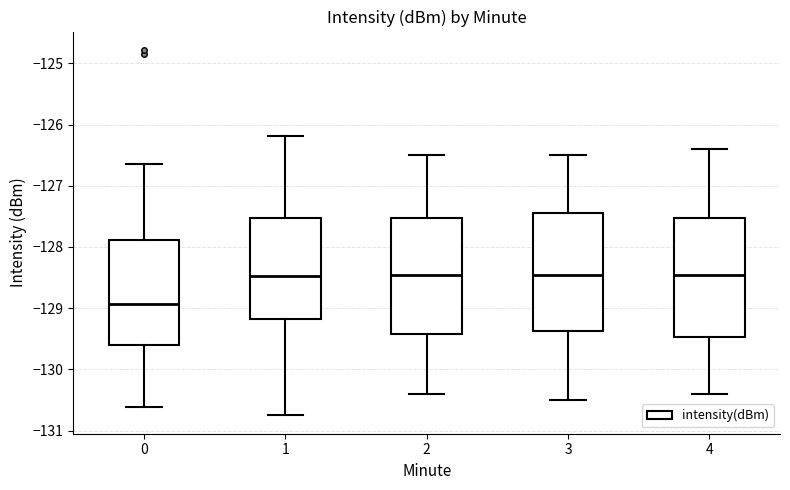

Reading left to right, read every box against the y-axis: the position of its median line, the range the box covers, and the ends of its whiskers. The values are not printed on the chart, so give them approximately, as read against the axis.

0: median -128.9, box -129.6 to -127.9, whiskers -130.6 to -126.6
1: median -128.5, box -129.2 to -127.5, whiskers -130.8 to -126.2
2: median -128.4, box -129.4 to -127.5, whiskers -130.4 to -126.5
3: median -128.4, box -129.4 to -127.4, whiskers -130.5 to -126.5
4: median -128.4, box -129.5 to -127.5, whiskers -130.4 to -126.4